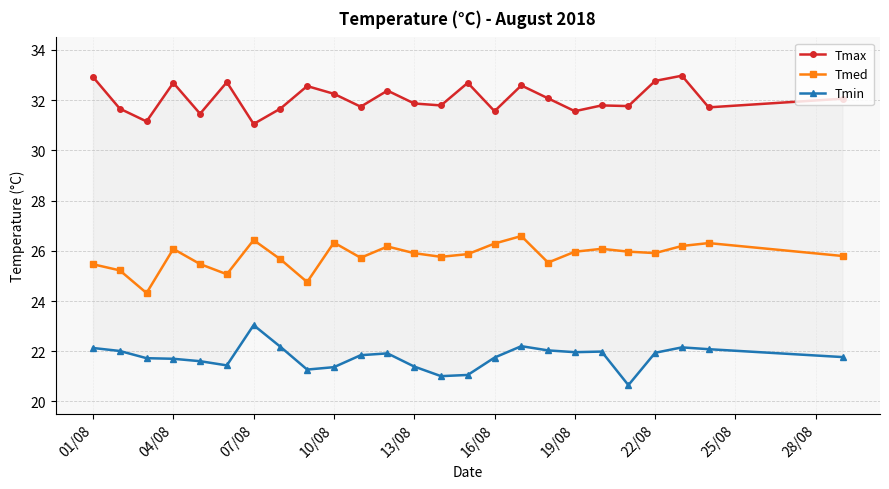

True or false: Tmed and Tmax intersect in this chart.

False